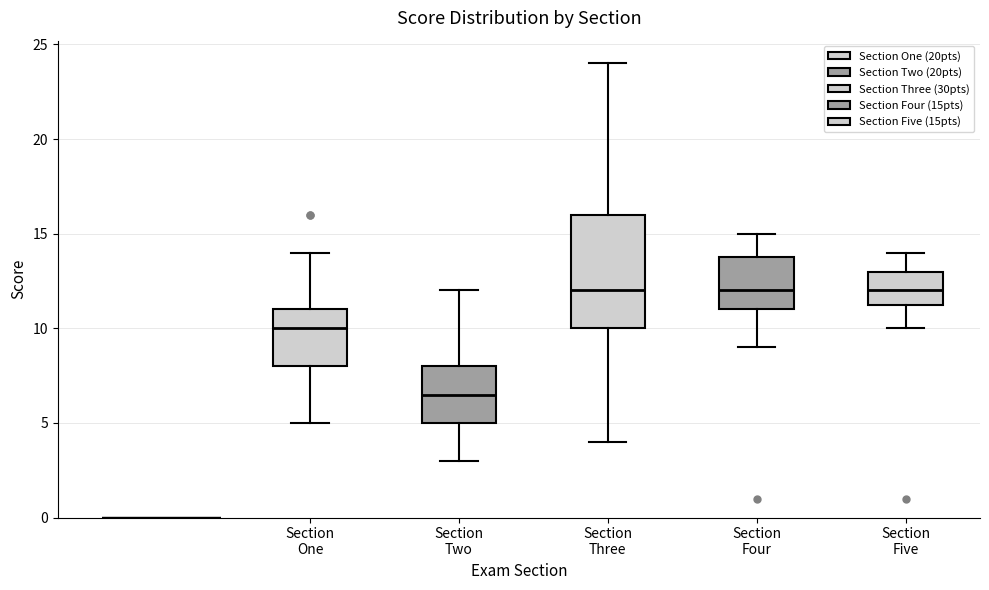

Reading left to right, transcribe this box plot: for each box, give where its median line is, the range the box spans, and where its two whiskers end, as read against the y-axis. The values are not printed on the chart, so give them approximately, as read against the axis.

Section One: median 10.0, box 8.0 to 11.0, whiskers 5.0 to 14.0
Section Two: median 6.5, box 5.0 to 8.0, whiskers 3.0 to 12.0
Section Three: median 12.0, box 10.0 to 16.0, whiskers 4.0 to 24.0
Section Four: median 12.0, box 11.0 to 14.0, whiskers 9.0 to 15.0
Section Five: median 12.0, box 11.5 to 13.0, whiskers 10.0 to 14.0